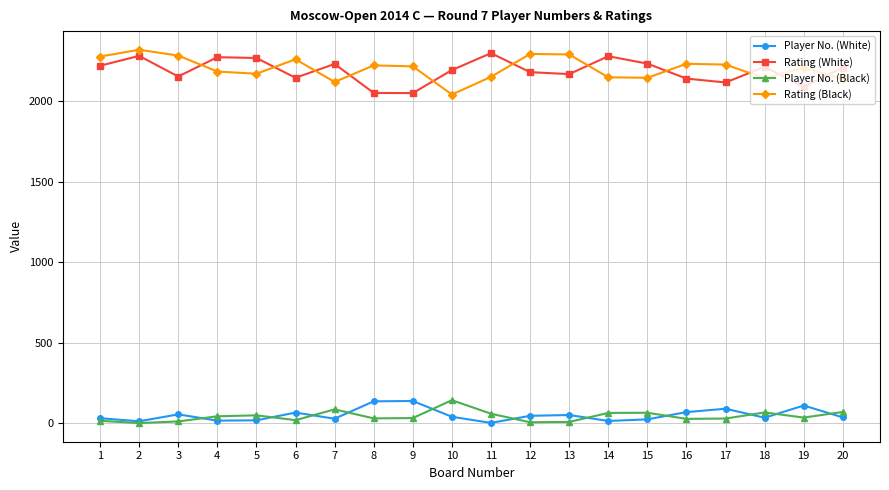

True or false: Rating (Black) and Player No. (White) intersect in this chart.

False